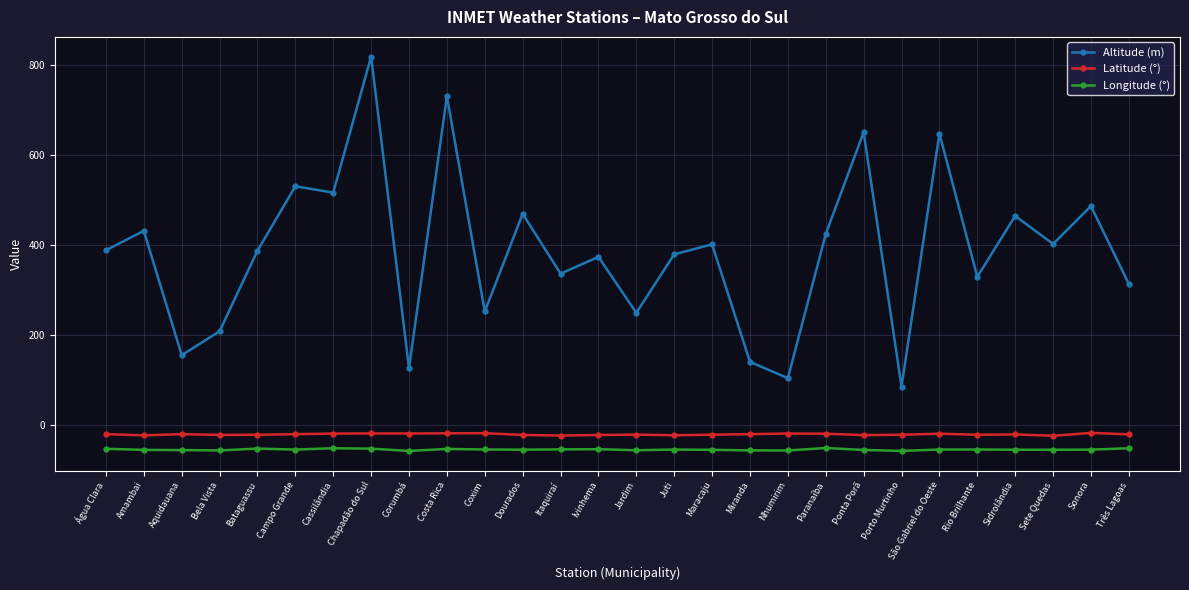

Count the number of data series in this chart.

3